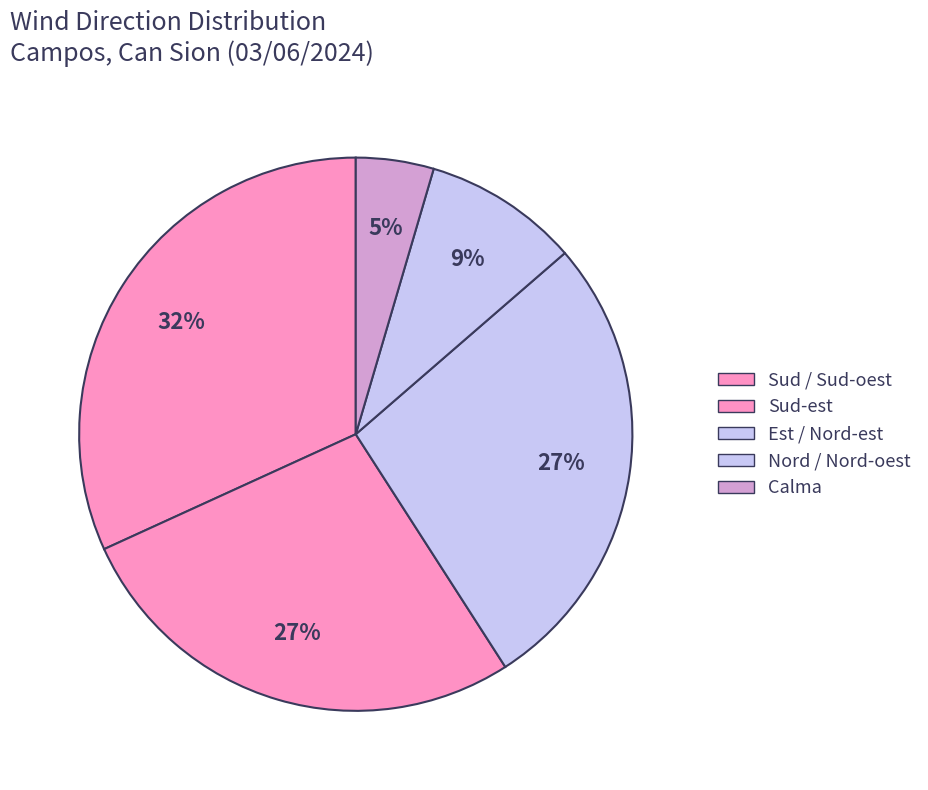

How many slices are in this pie chart?

5